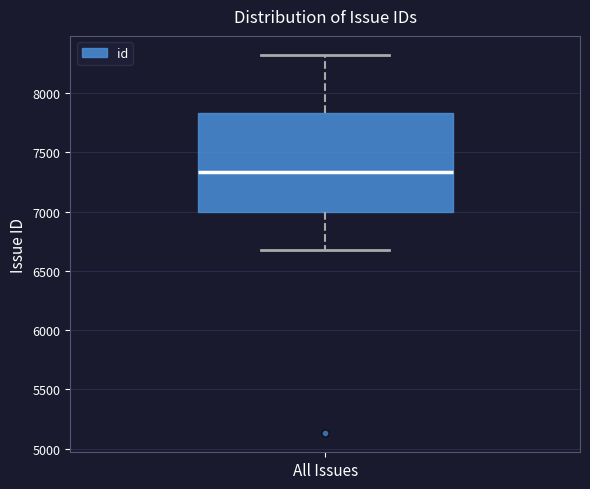

Transcribe this box plot: give where the median line is, the range the box spans, and where the two whiskers end, as read against the y-axis. The values are not printed on the chart, so give them approximately, as read against the axis.

median 7350, box 7000 to 7850, whiskers 6700 to 8300